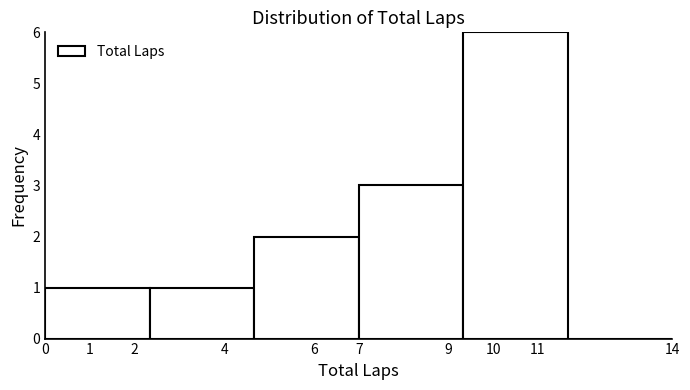

What is the height of the bar covering 2.3 to 4.7 on the x-axis? Neither the bar edges nor the heights are printed on the chart, so give them approximately, as read against the axes.

1